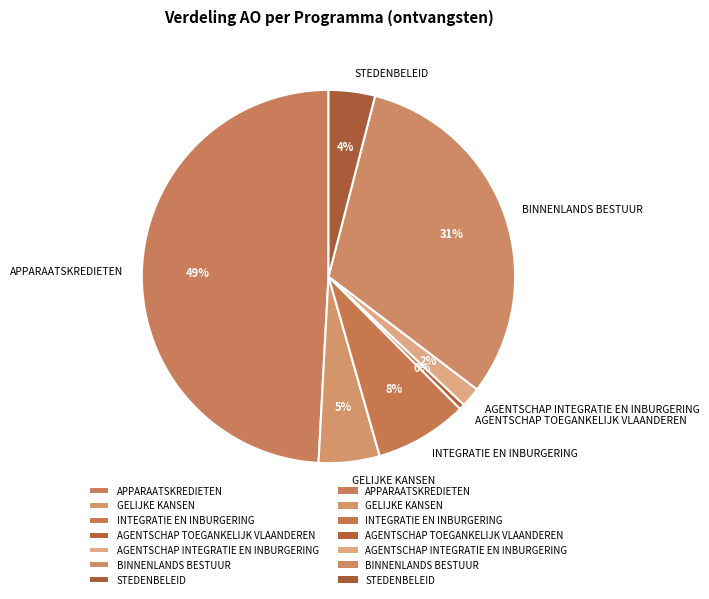

How many segments does this pie chart have?

7